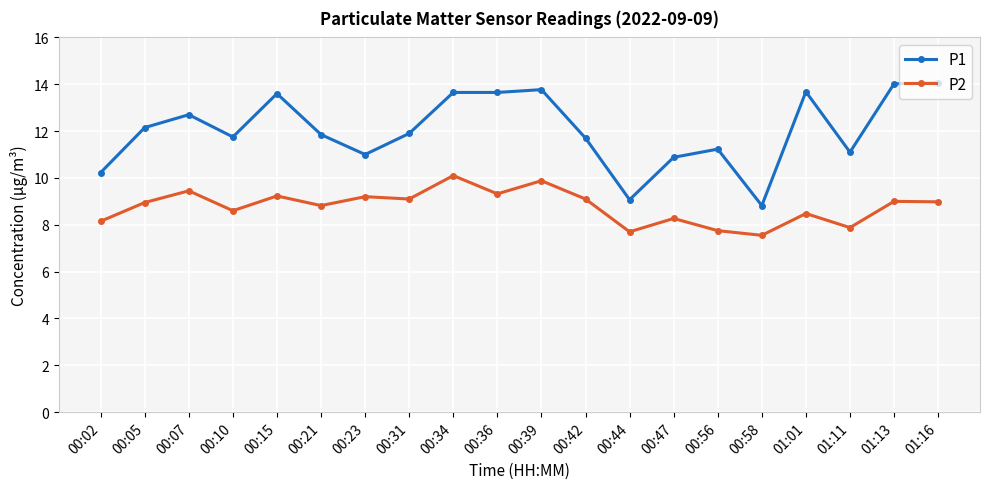

Read the P1 value at 00:10.

11.8